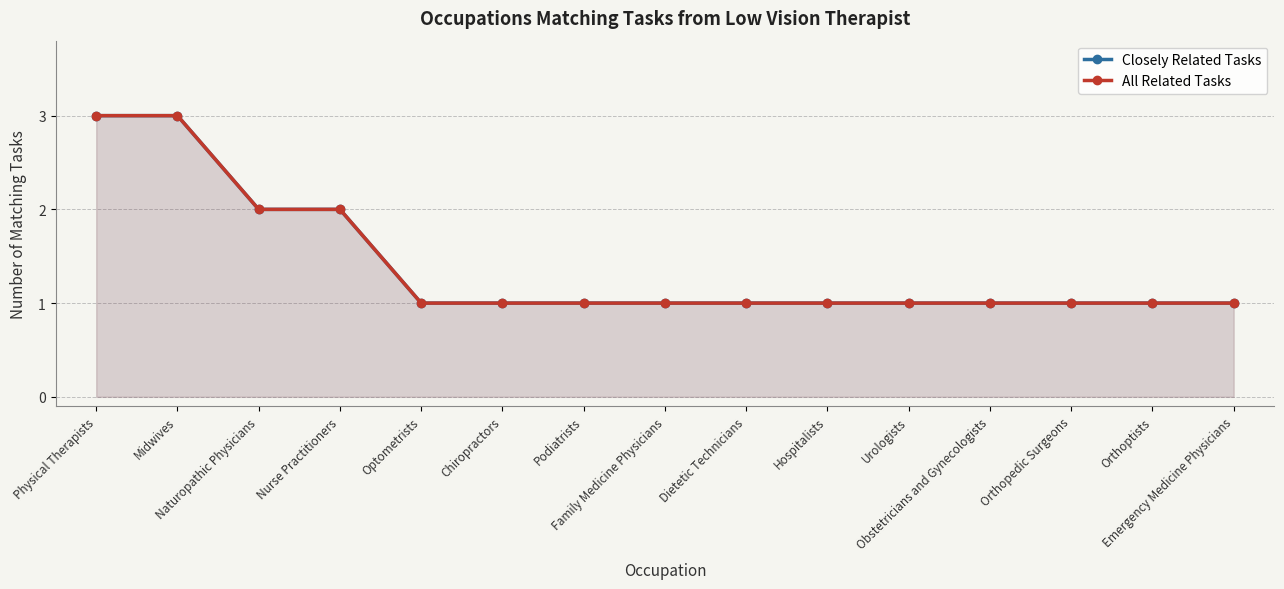

True or false: All Related Tasks has a value of 1 at Hospitalists.

True